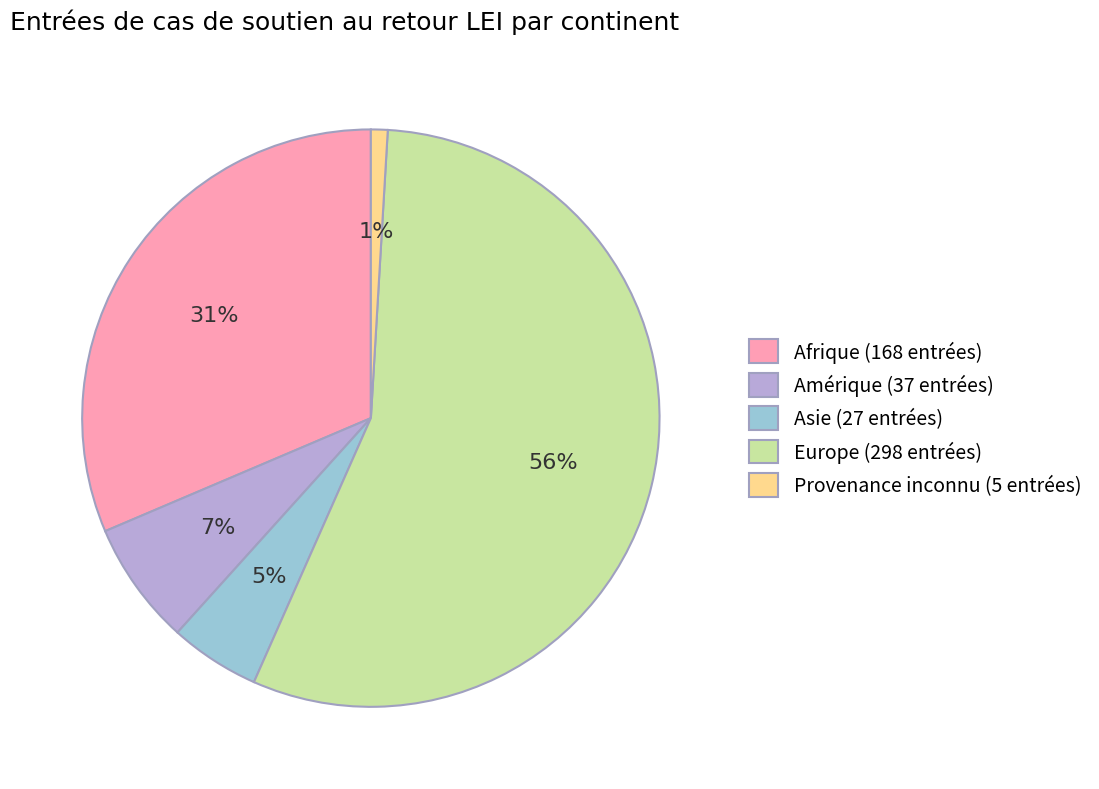

The Afrique slice represents 31% of the pie. True or false?

True